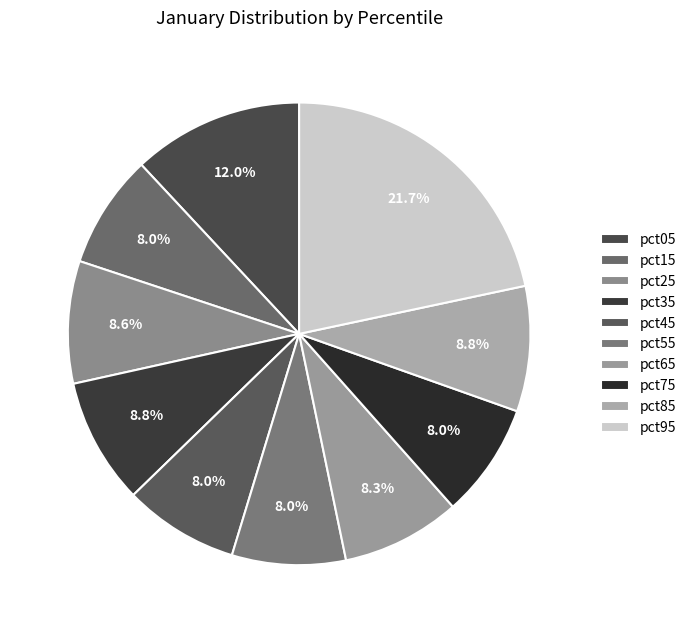

To the nearest percent, what portion does pct55 represent?

8%